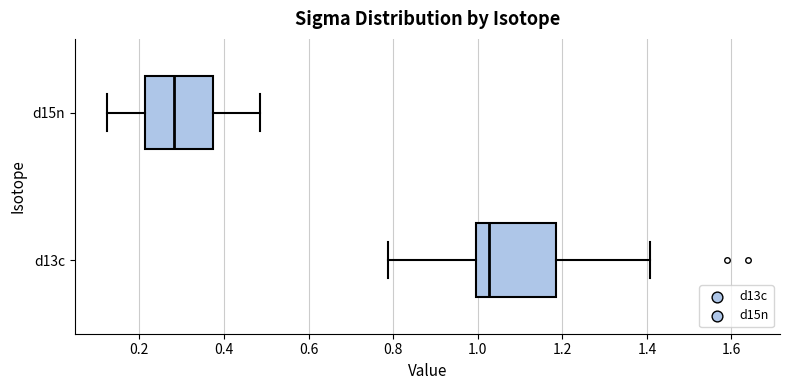

Where does the left whisker of the box for d15n end on the x-axis? The values are not printed on the chart, so give them approximately, as read against the axis.

0.12